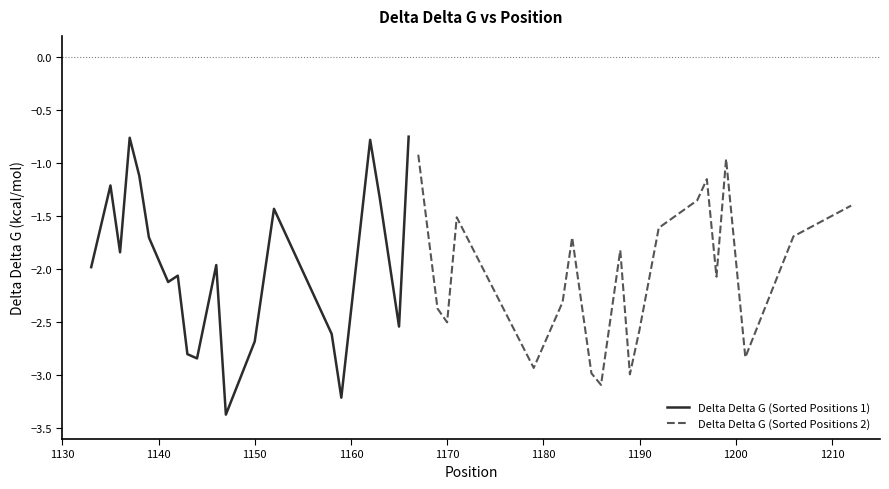

The value of Delta Delta G (Sorted Positions 2) at 1170 is -2.5. True or false?

True